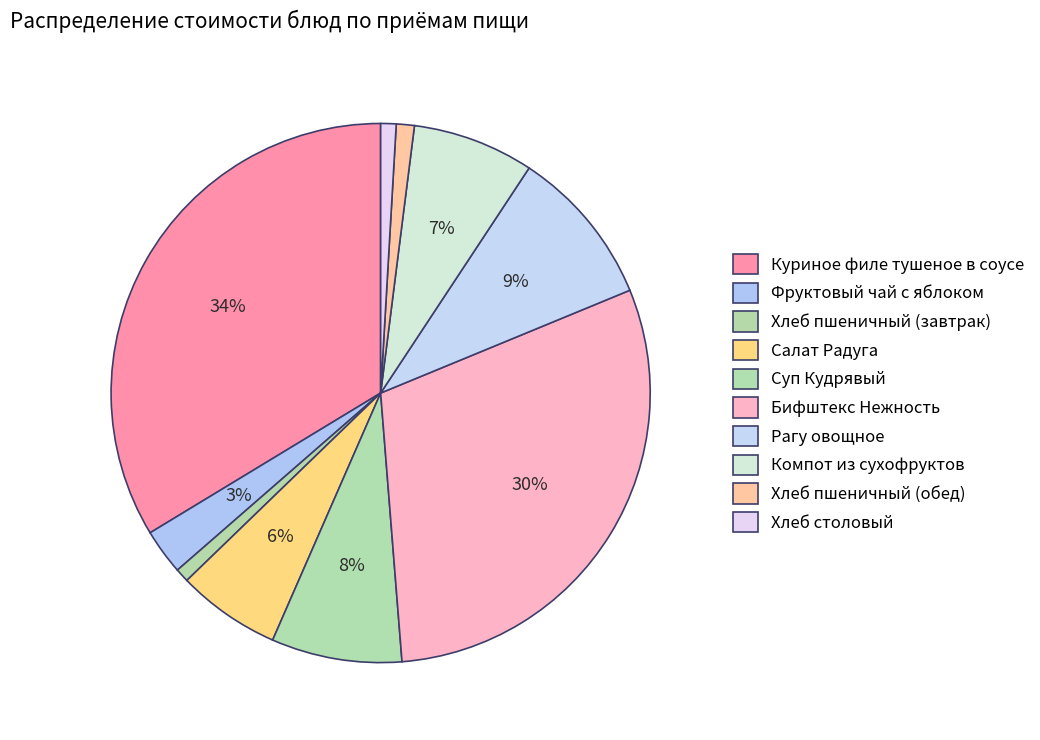

What is the largest slice in the pie chart?

Куриное филе тушеное в соусе